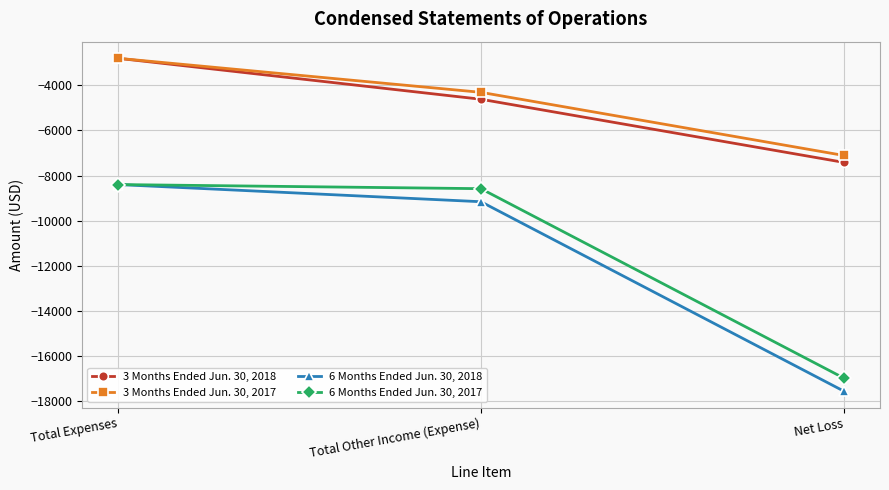

Reading left to right, list all the values displayed in this chart.

3 Months Ended Jun. 30, 2018: -2800	-4616	-7416
3 Months Ended Jun. 30, 2017: -2800	-4309	-7109
6 Months Ended Jun. 30, 2018: -8400	-9162	-17562
6 Months Ended Jun. 30, 2017: -8400	-8583	-16983